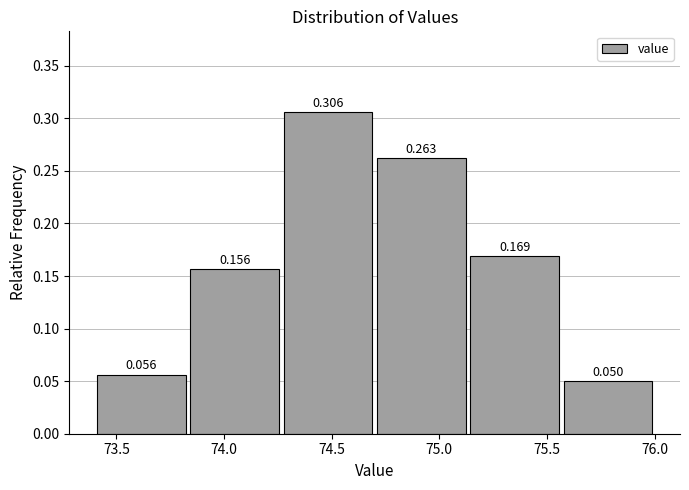

Reading left to right, transcribe this chart: for each bar, give the range it covers on the x-axis and its height. The bar edges are not printed on the chart, so give them approximately, as read against the axis.

73.40 to 73.85: 0.056
73.85 to 74.25: 0.156
74.25 to 74.70: 0.306
74.70 to 75.15: 0.263
75.15 to 75.55: 0.169
75.55 to 76.00: 0.050